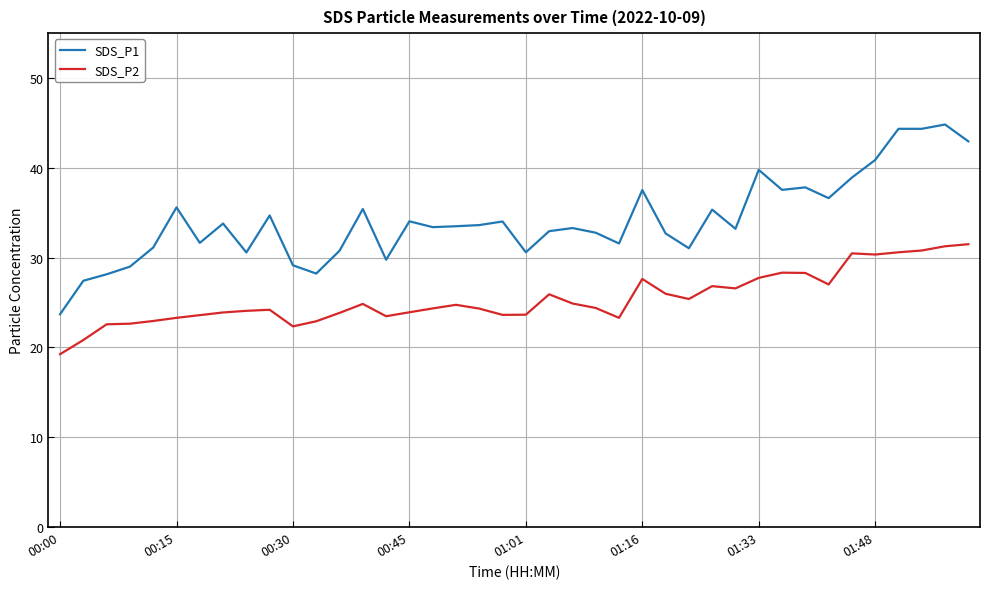

What is the highest value of the SDS_P2 series?

31.5